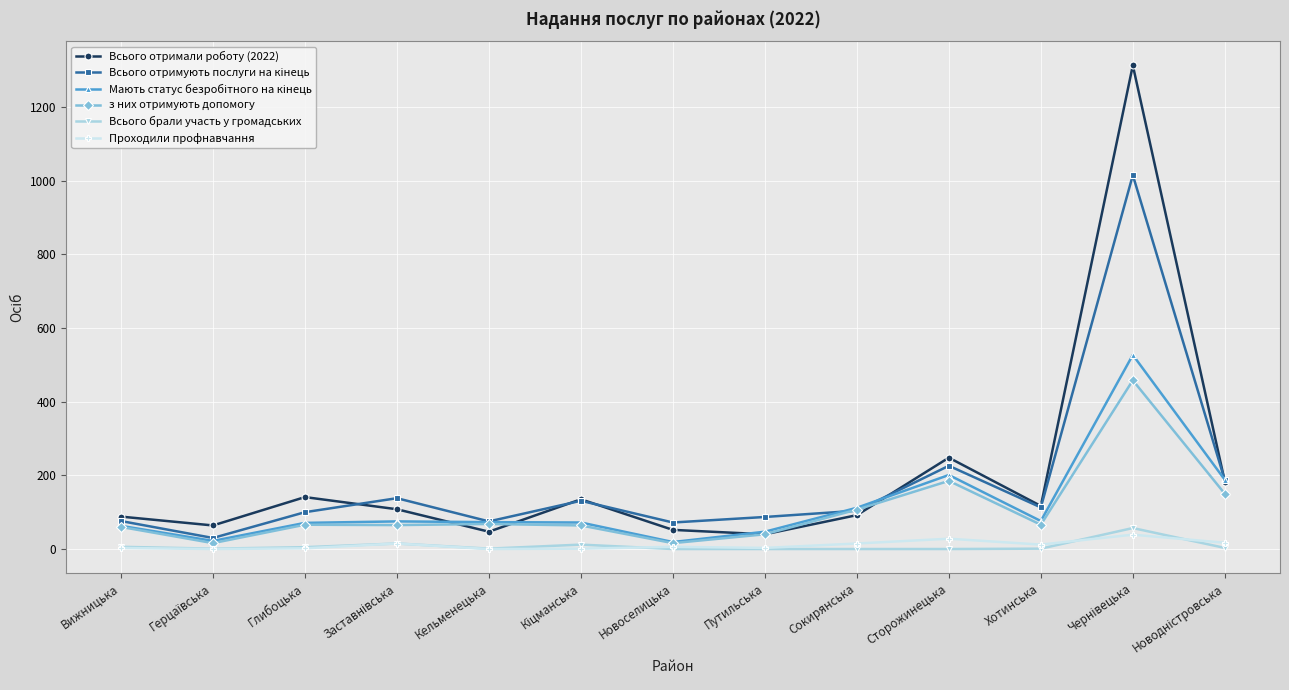

What is the minimum value for Всього отримали роботу (2022)?

40